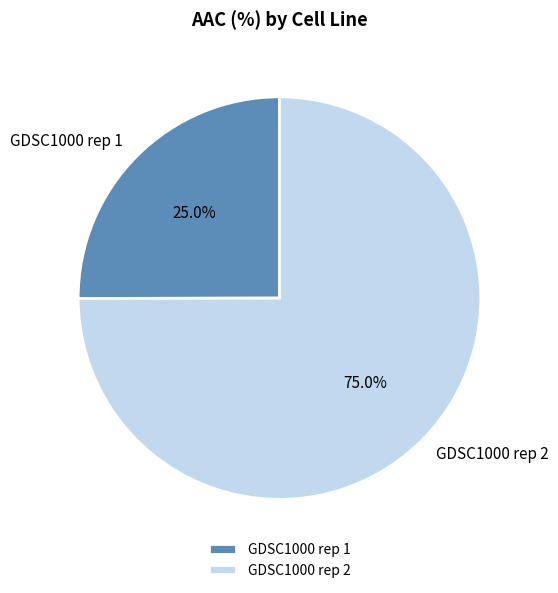

What is the ratio of the value at GDSC1000 rep 2 to the value at GDSC1000 rep 1?

3.0